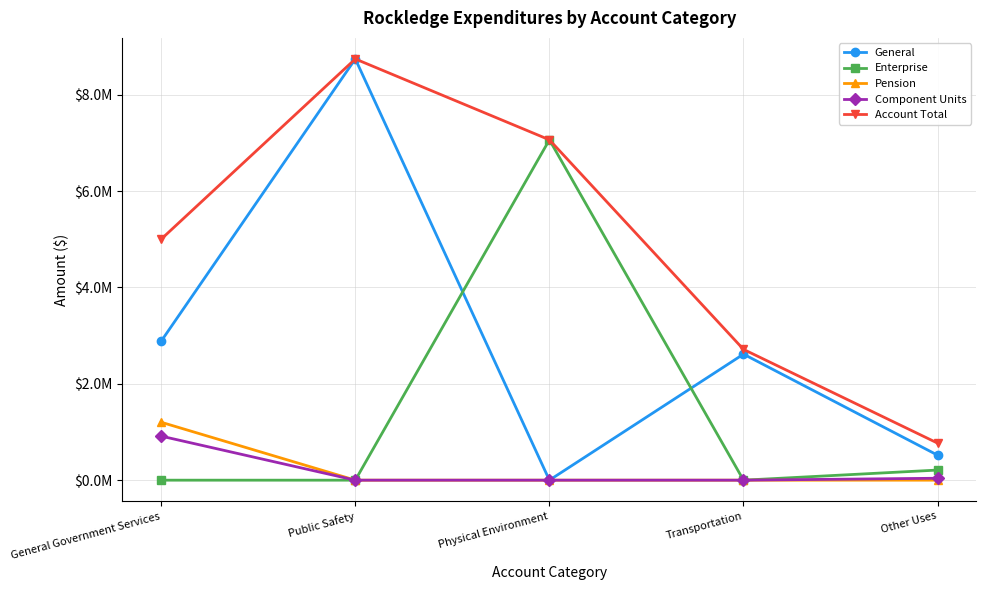

What is the sum of the General values at Physical Environment and Transportation?

2616306